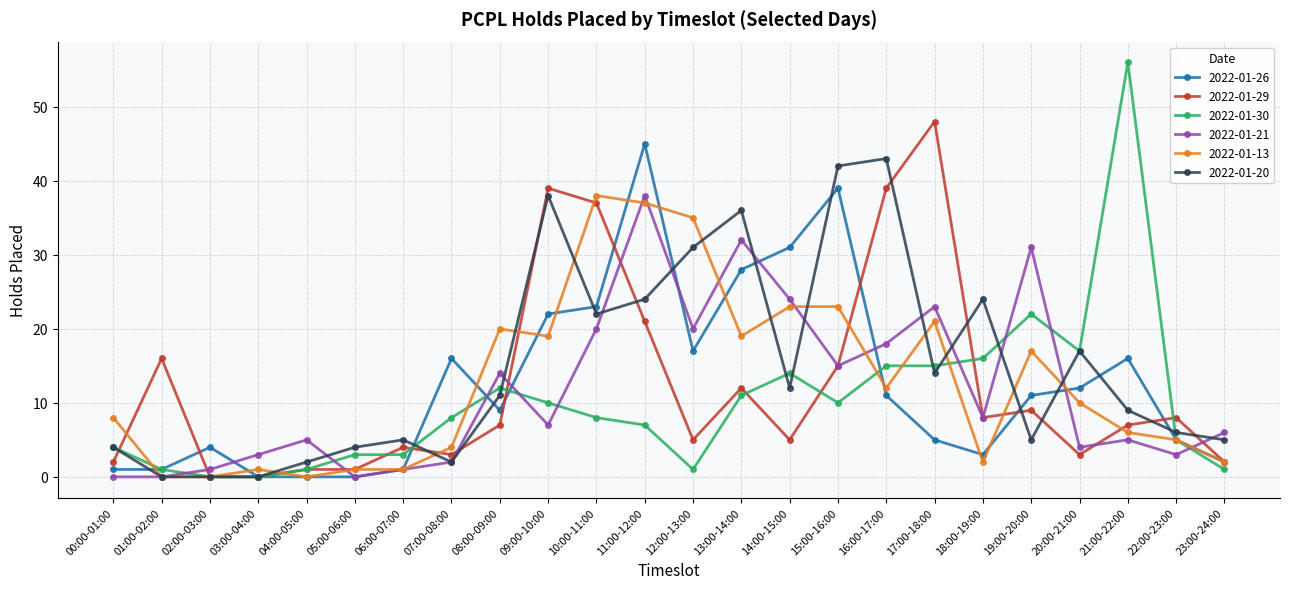

Is this an area chart (filled region under the line)?

No